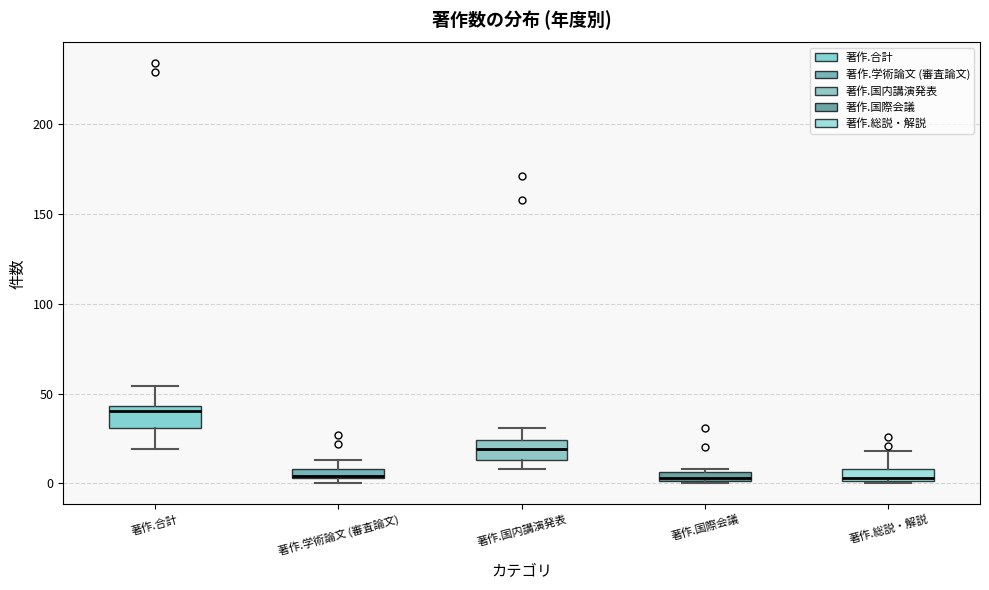

Where is the lower edge of the box for 著作.合計 on the y-axis? The values are not printed on the chart, so give them approximately, as read against the axis.

30